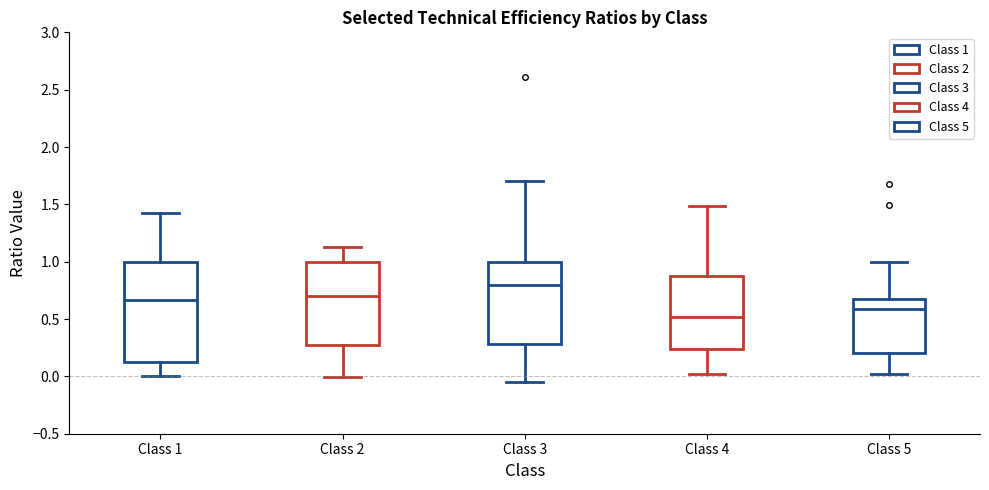

Comparing the boxes themselves (not the whiskers), which one is the tallest?

Class 1